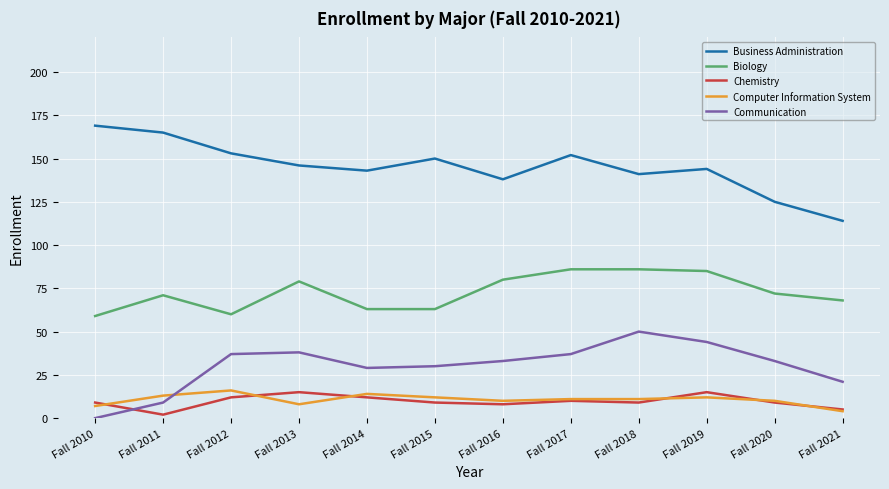

What is the difference between the Communication values at Fall 2014 and Fall 2018?

21